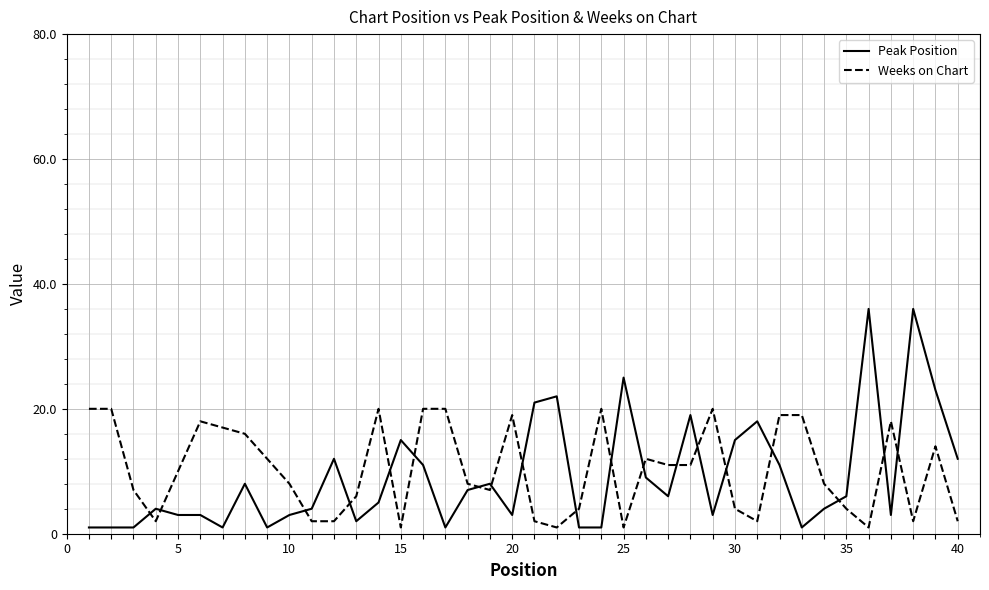

What is the smallest value displayed?

1